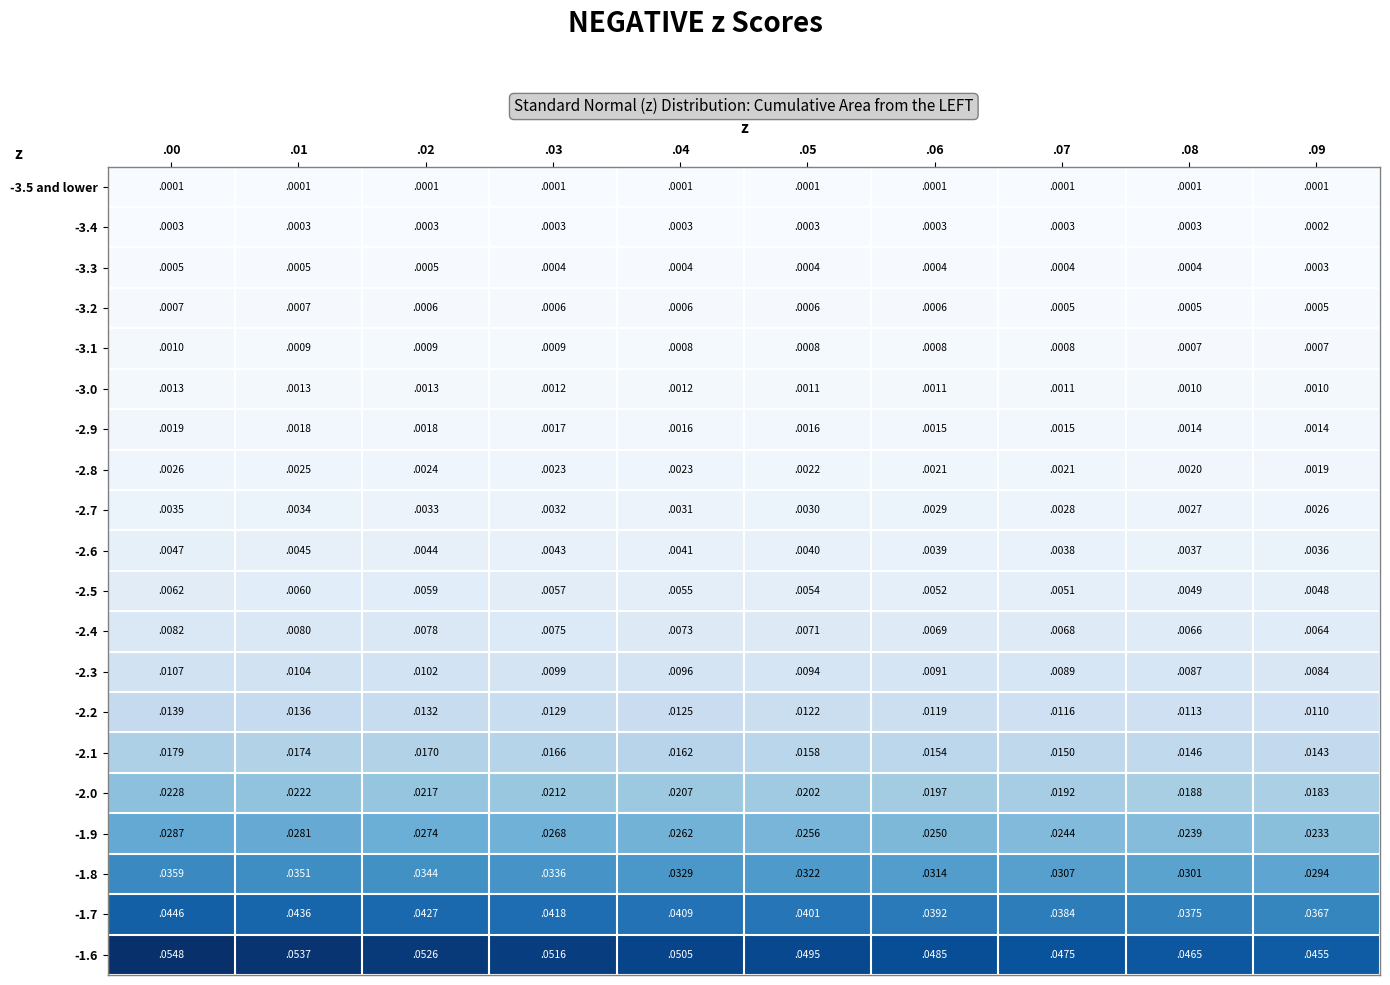

Is the value of -1.6 at .04 greater than the value of -2.4 at .07?

Yes